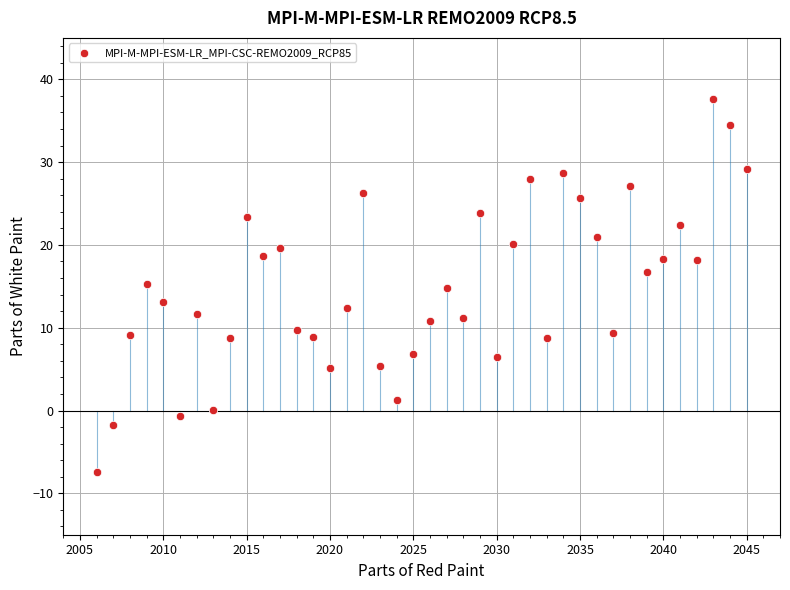

What is the range of Y values (max minus min)?

45.0